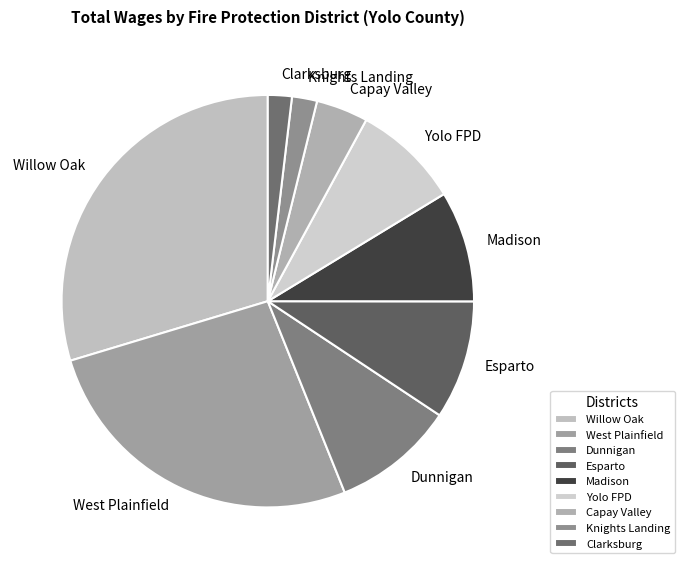

Which slice is the largest?

Willow Oak